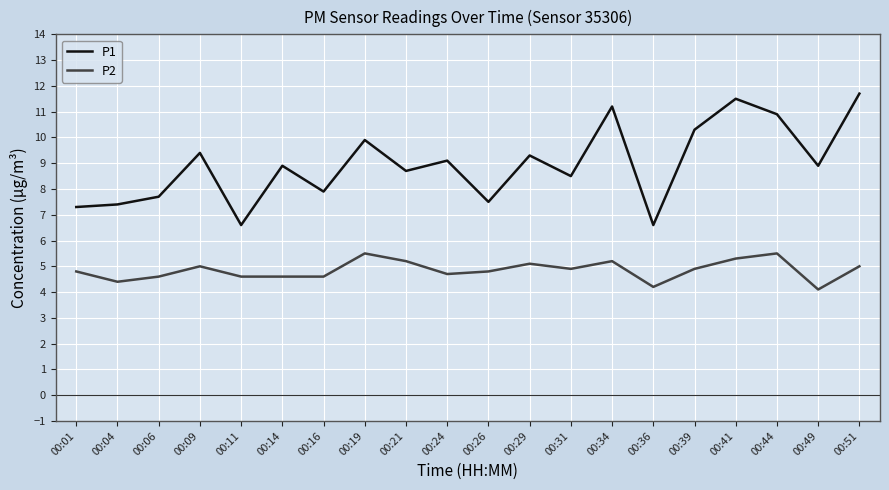

True or false: P2 has more than 1 interior local peaks.

True